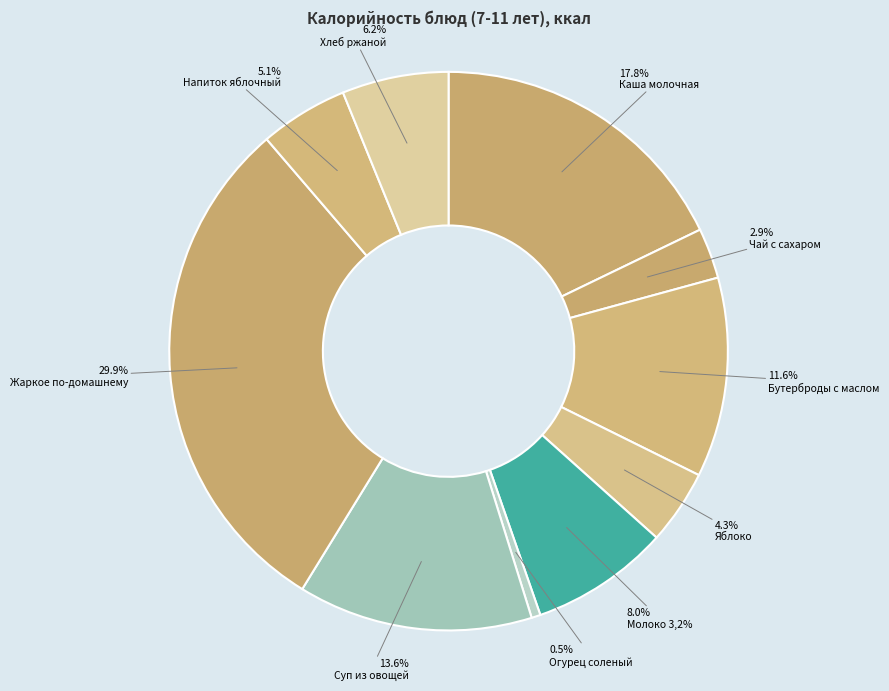

What is the largest slice in the pie chart?

Жаркое по-домашнему